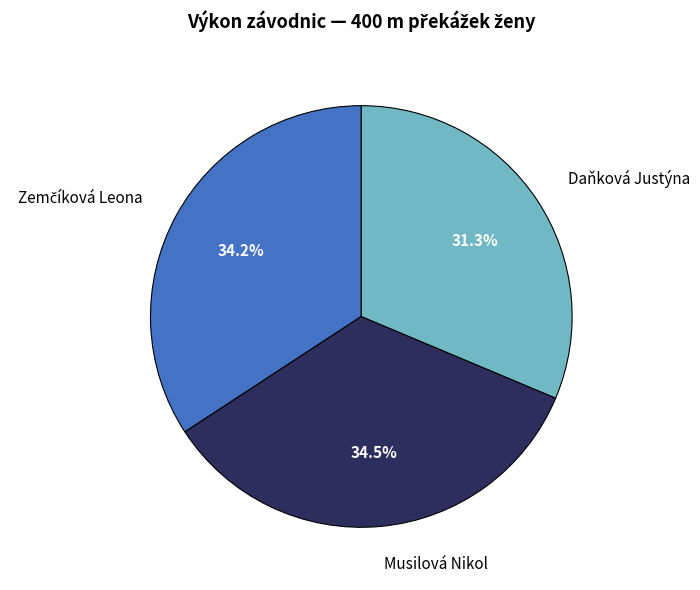

What percentage is NOT represented by Musilová Nikol?

65.5%